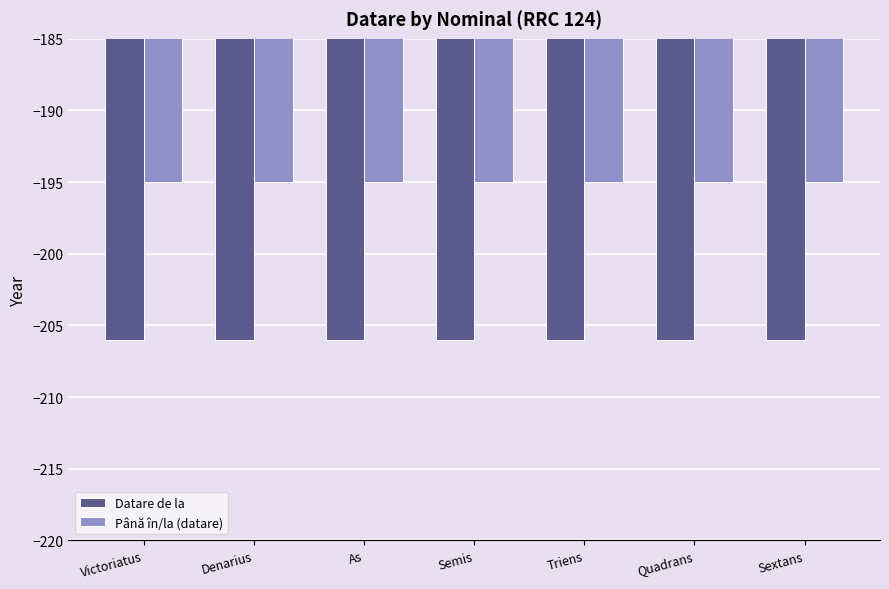

What is the label of the 3rd bar from the left?

As